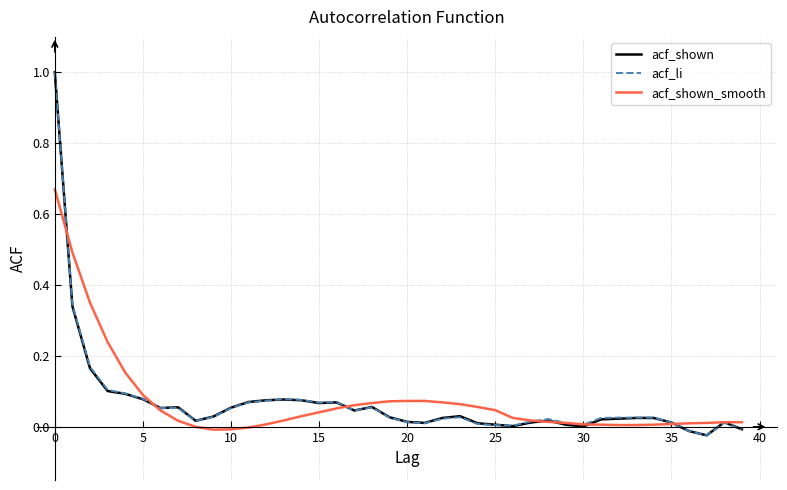

What is the difference between the maximum and minimum values in the acf_shown series?

1.0